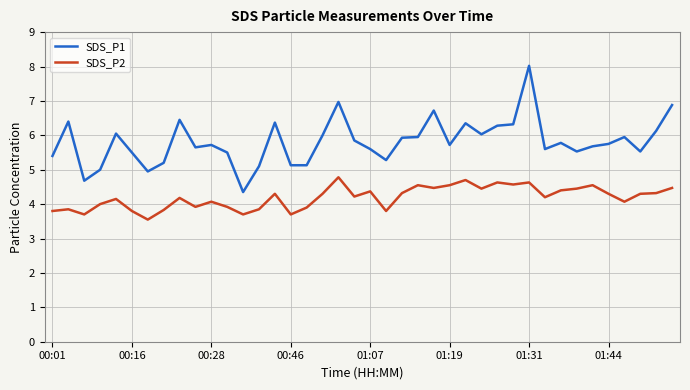

List the series in order of their peak value, lowest first.

SDS_P2, SDS_P1